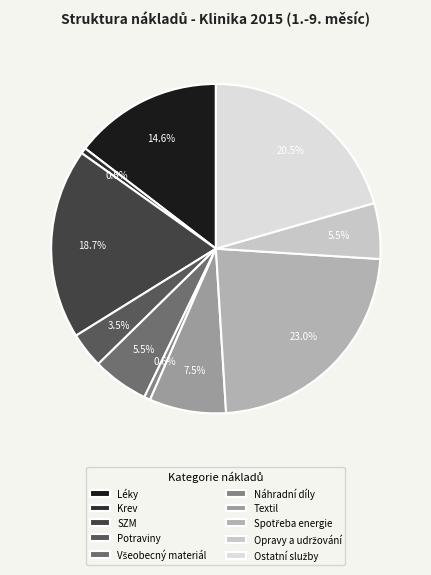

Between Opravy a udržování and Náhradní díly, which is larger?

Opravy a udržování